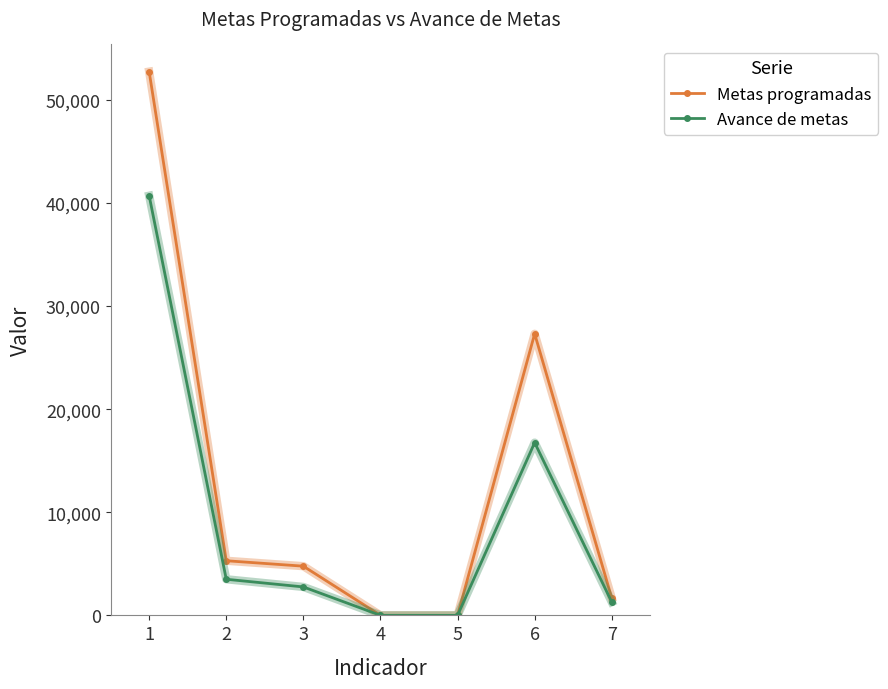

How many distinct data groups are displayed?

2